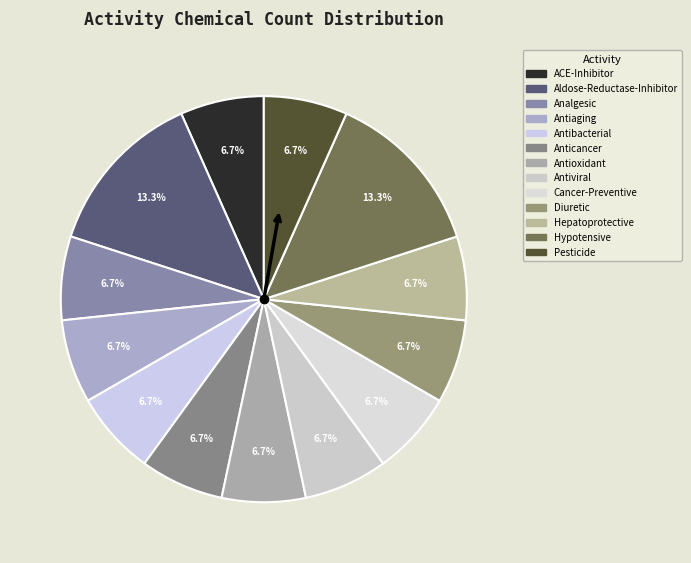

Which slice is the largest?

Aldose-Reductase-Inhibitor